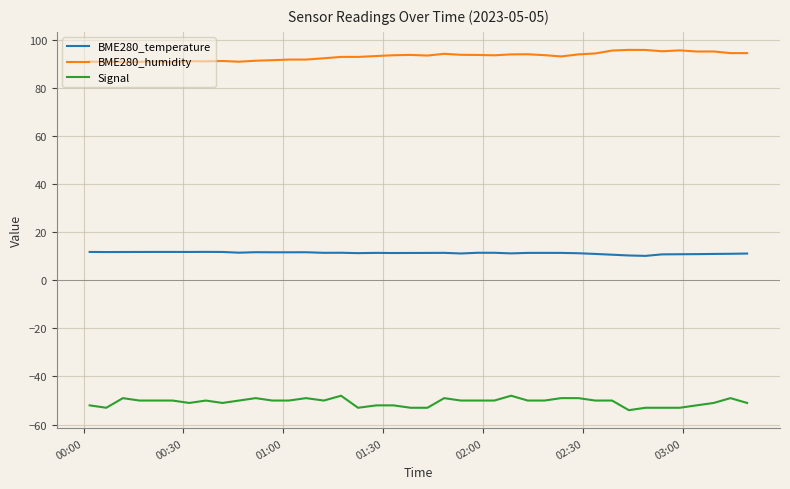

Rank the series by their maximum value, from highest to lowest.

BME280_humidity, BME280_temperature, Signal